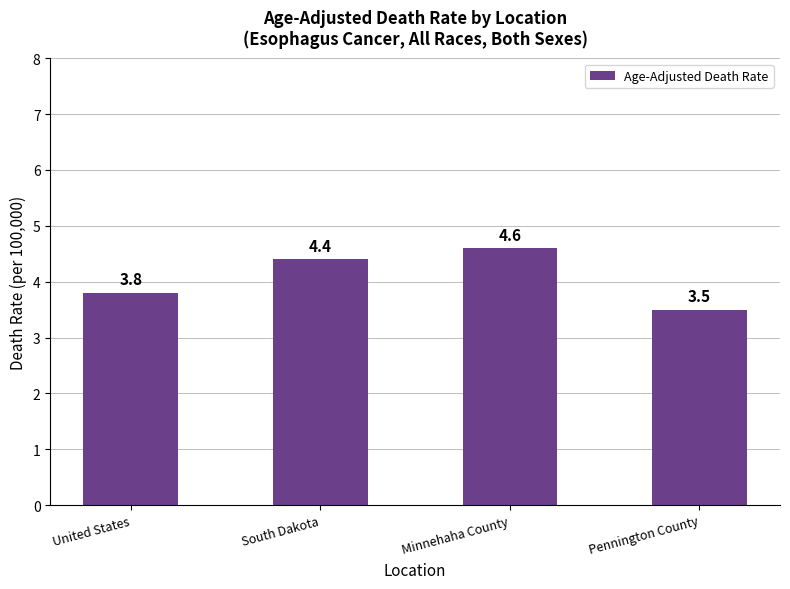

What is the minimum value shown in the chart?

3.5